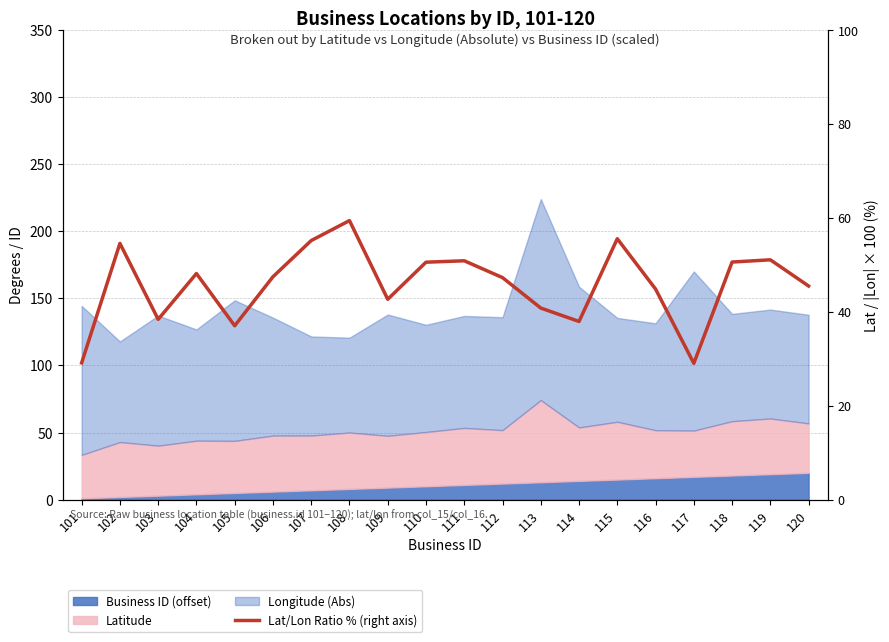

What is the value of the 8th point from the left?

59.4